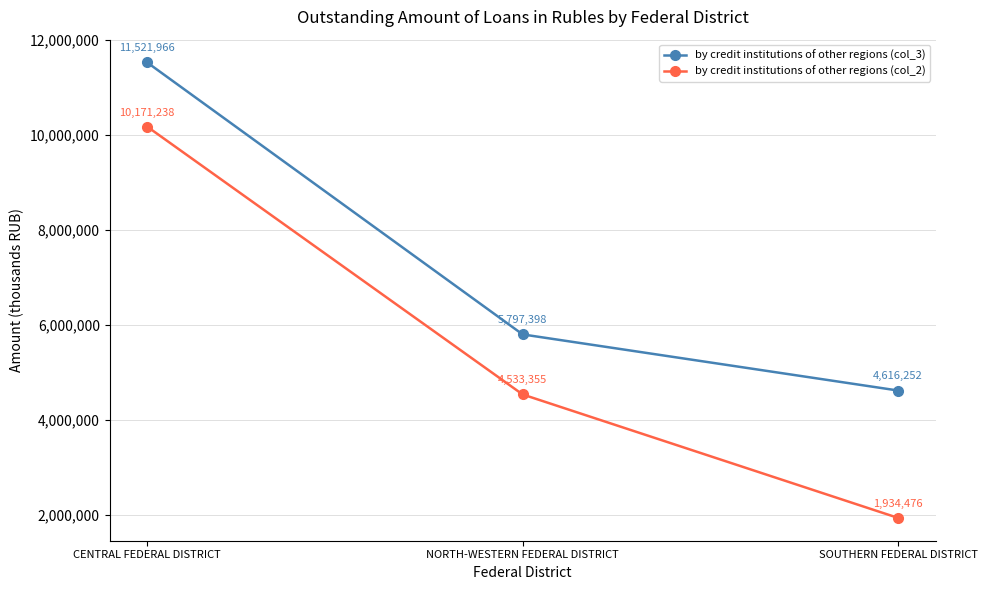

How many data points in by credit institutions of other regions (col_3) are less than 5797398?

1